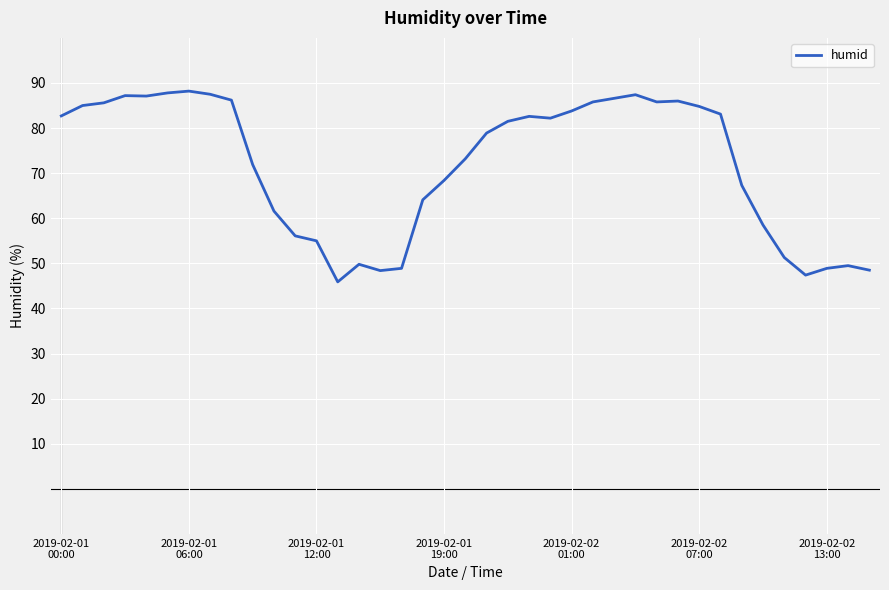

What is the greatest value displayed?

88.2